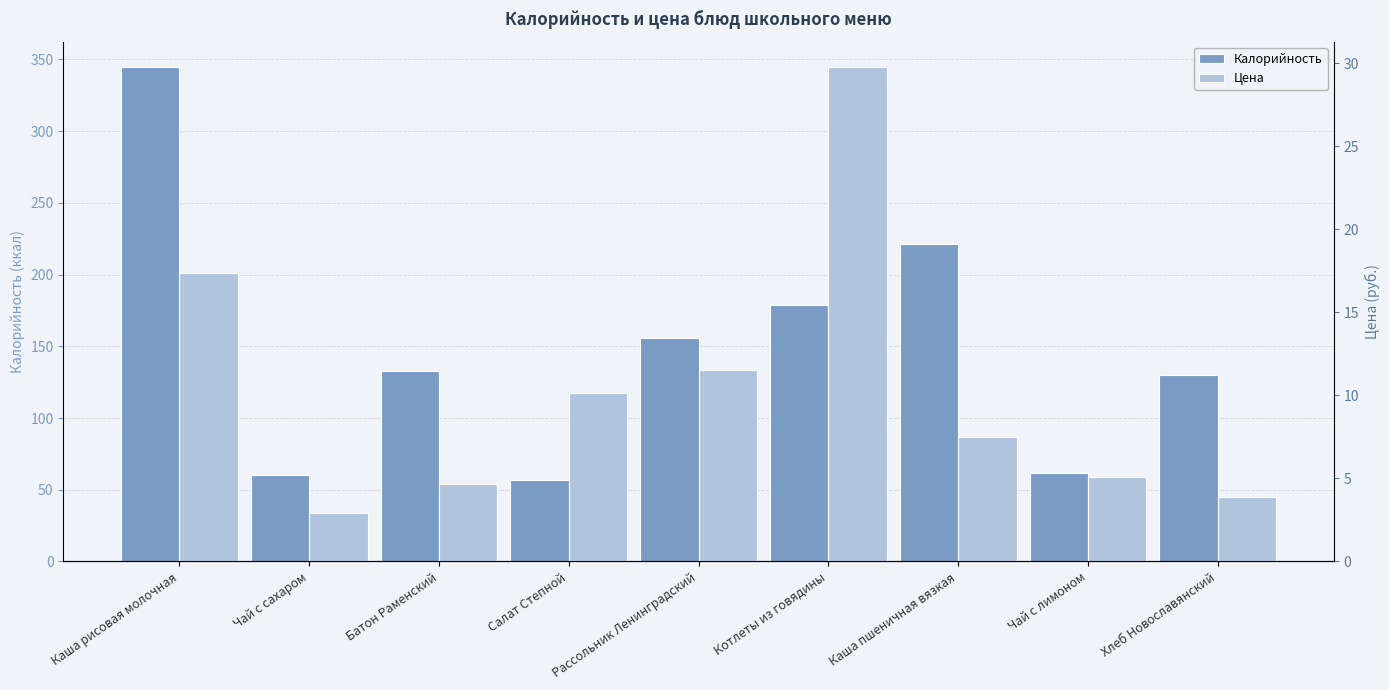

At which label does Цена reach its peak?

Котлеты из говядины